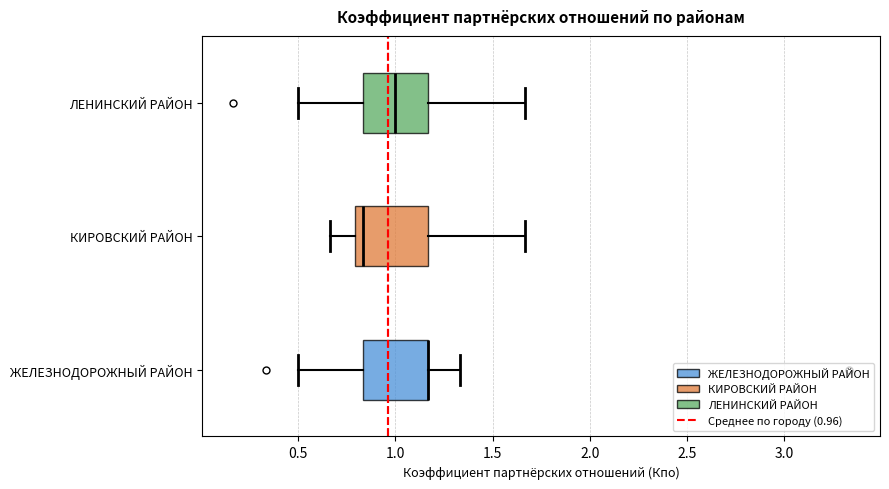

Where does the median line of the box for ЛЕНИНСКИЙ РАЙОН sit on the x-axis? The values are not printed on the chart, so give them approximately, as read against the axis.

1.00